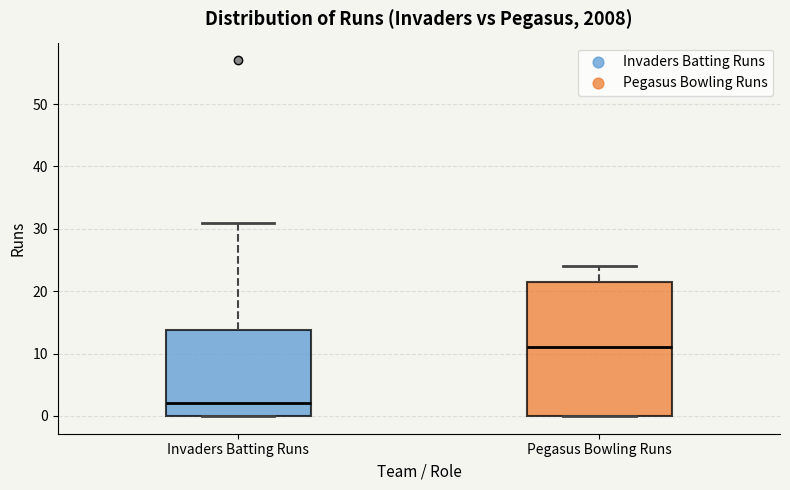

Reading left to right, transcribe this box plot: for each box, give where its median line is, the range the box spans, and where its two whiskers end, as read against the y-axis. The values are not printed on the chart, so give them approximately, as read against the axis.

Invaders Batting Runs: median 2, box 0 to 14, whiskers 0 to 31
Pegasus Bowling Runs: median 11, box 0 to 22, whiskers 0 to 24